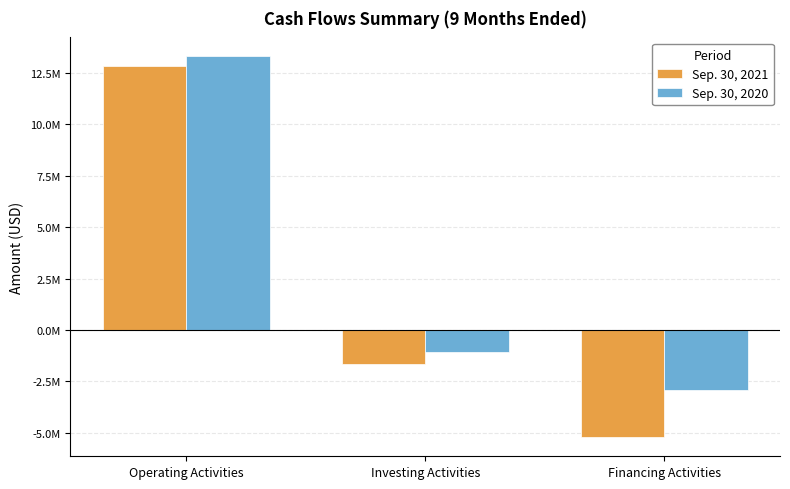

List the series in order of their peak value, lowest first.

Sep. 30, 2021, Sep. 30, 2020